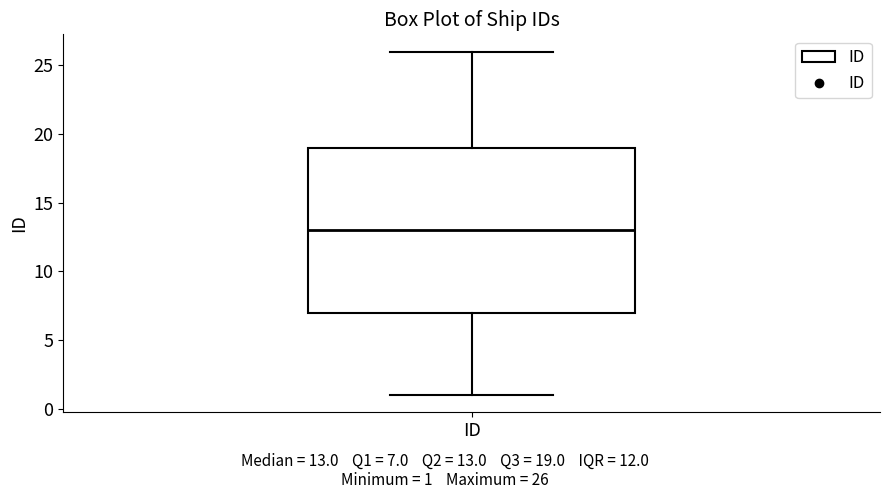

Transcribe this box plot: give where the median line is, the range the box spans, and where the two whiskers end, as read against the y-axis. The values are not printed on the chart, so give them approximately, as read against the axis.

median 13, box 7 to 19, whiskers 1 to 26